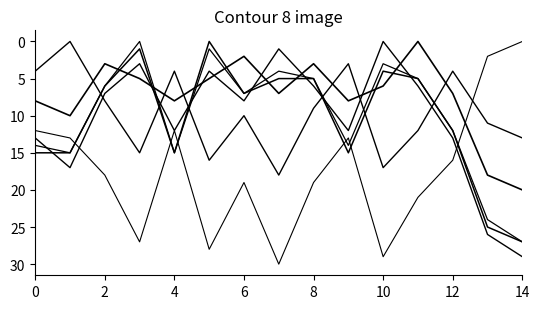

Count the number of categories in the chart.

15